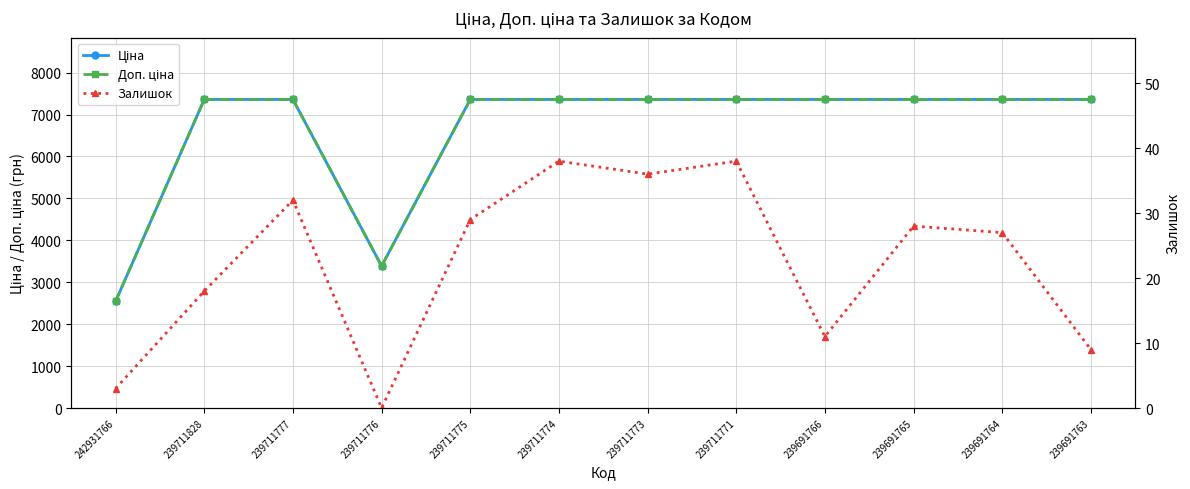

Which series has the largest range (max minus min)?

Ціна